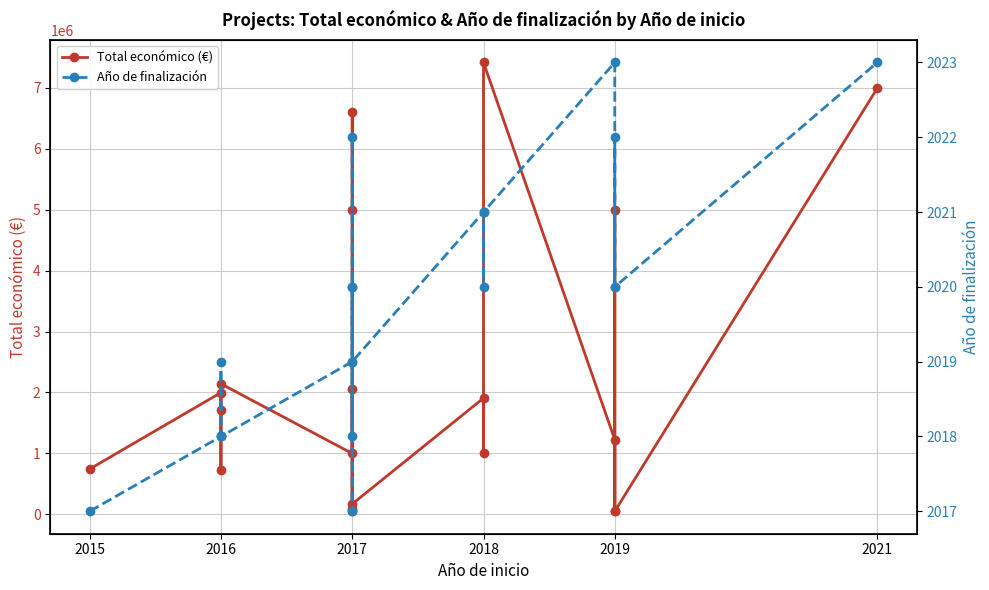

At how many categories does at least one series exceed 4593653?

5